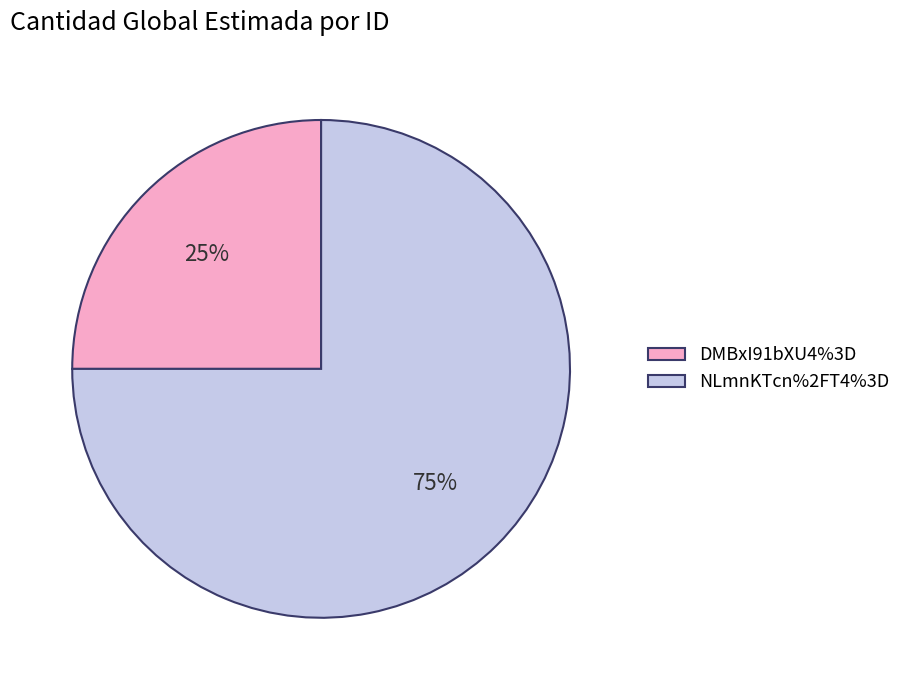

Combined, do DMBxI91bXU4%3D and NLmnKTcn%2FT4%3D account for over 50%?

Yes